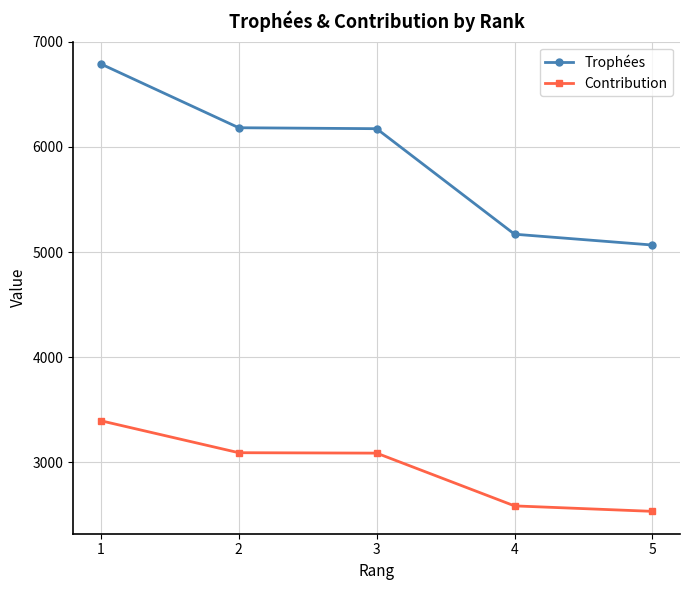

Is the value of Contribution at 2 greater than the value of Trophées at 3?

No